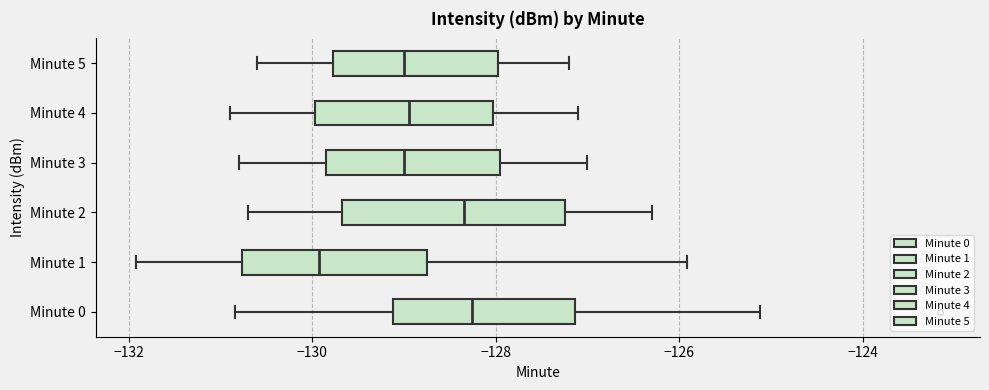

Reading bottom to top, read every box against the x-axis: the position of its median line, the range the box covers, and the ends of its whiskers. The values are not printed on the chart, so give them approximately, as read against the axis.

Minute 0: median -128.2, box -129.2 to -127.2, whiskers -130.8 to -125.2
Minute 1: median -130.0, box -130.8 to -128.8, whiskers -132.0 to -126.0
Minute 2: median -128.4, box -129.6 to -127.2, whiskers -130.6 to -126.2
Minute 3: median -129.0, box -129.8 to -128.0, whiskers -130.8 to -127.0
Minute 4: median -129.0, box -130.0 to -128.0, whiskers -130.8 to -127.0
Minute 5: median -129.0, box -129.8 to -128.0, whiskers -130.6 to -127.2